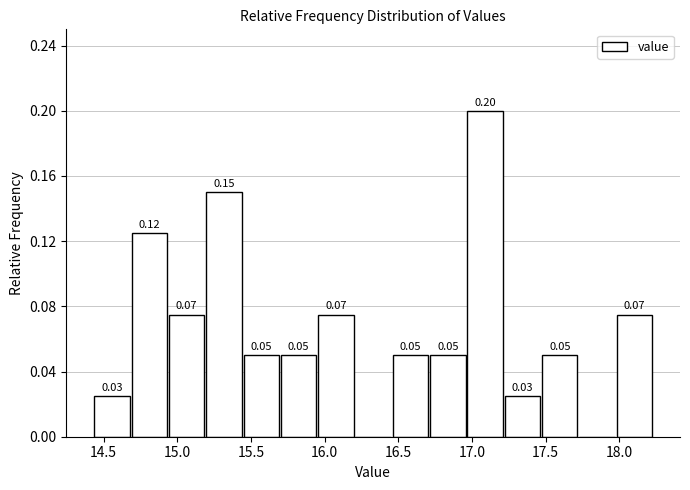

Over which range of the x-axis is the bar tallest?

16.95 to 17.20